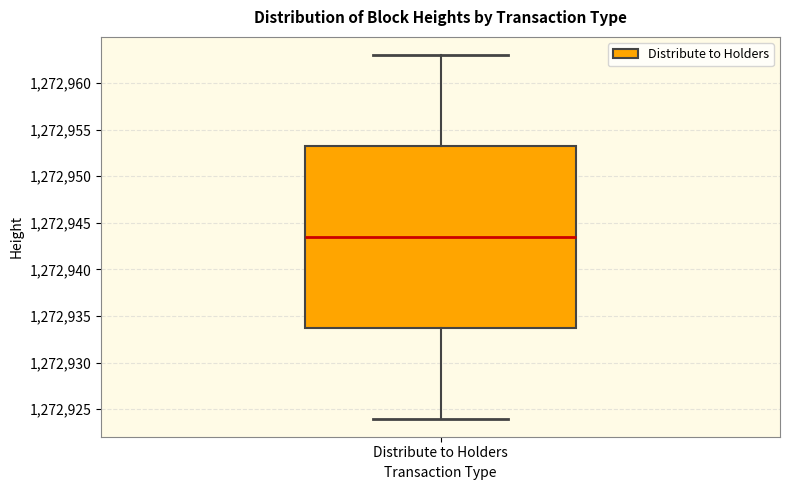

Transcribe this box plot: give where the median line is, the range the box spans, and where the two whiskers end, as read against the y-axis. The values are not printed on the chart, so give them approximately, as read against the axis.

median 1272943.5, box 1272934.0 to 1272953.5, whiskers 1272924.0 to 1272963.0